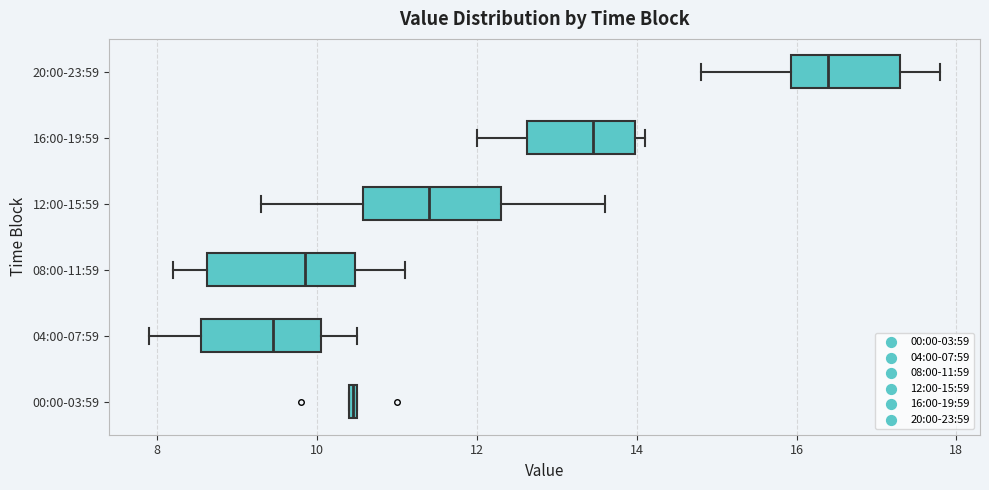

Which box has the furthest to the left median line?

04:00-07:59